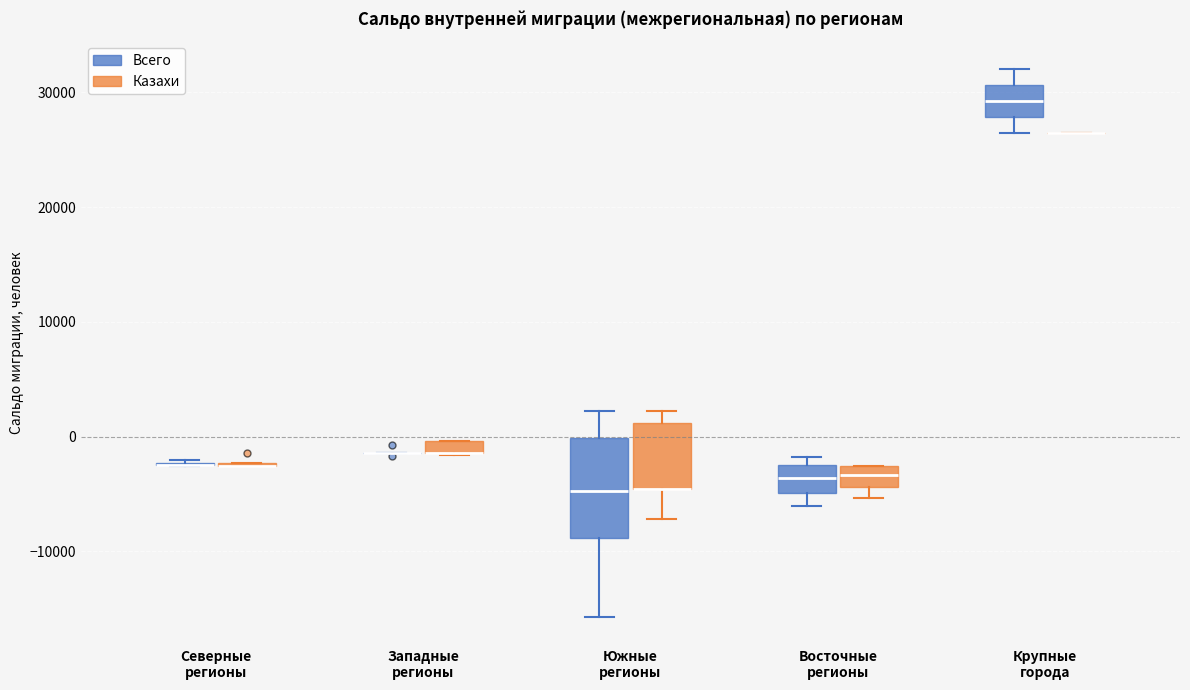

Comparing the boxes themselves (not the whiskers), which one is the tallest?

Южные регионы (Всего)